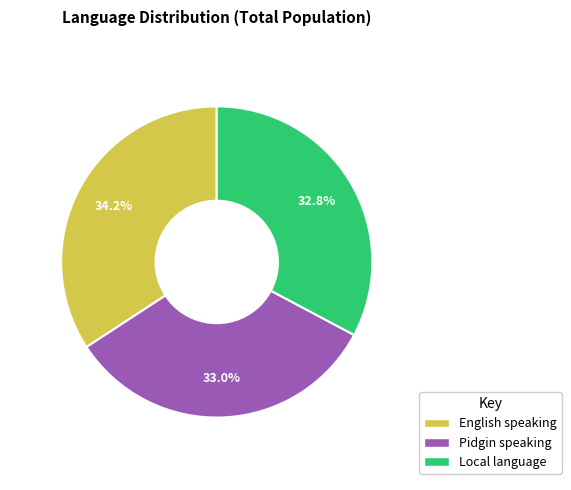

Which category has the biggest portion of the pie?

English speaking